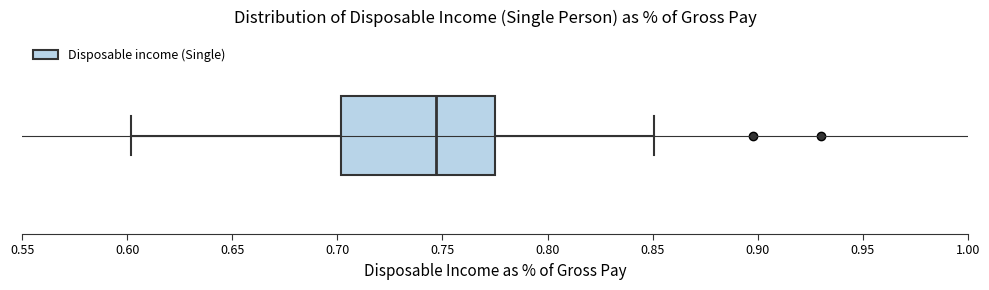

Read this box plot against the x-axis: the position of the median line, the range covered by the box, and the ends of both whiskers. The values are not printed on the chart, so give them approximately, as read against the axis.

median 0.745, box 0.700 to 0.775, whiskers 0.600 to 0.850